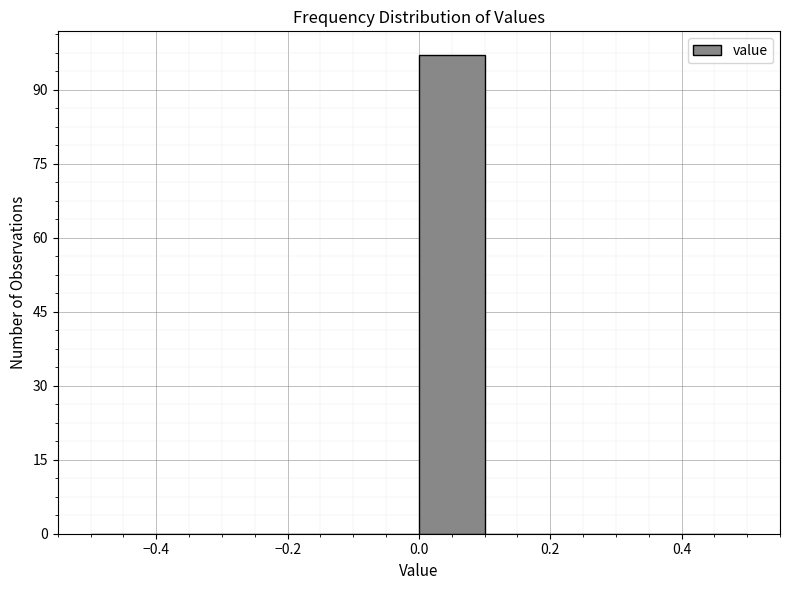

Reading left to right, transcribe this chart: for each bar, give the range it covers on the x-axis and its height. The values are not printed on the chart, so give them approximately, as read against the axis.

-0.5 to -0.4: 0
-0.4 to -0.3: 0
-0.3 to -0.2: 0
-0.2 to -0.1: 0
-0.1 to 0.0: 0
0.0 to 0.1: 98
0.1 to 0.2: 0
0.2 to 0.3: 0
0.3 to 0.4: 0
0.4 to 0.5: 0